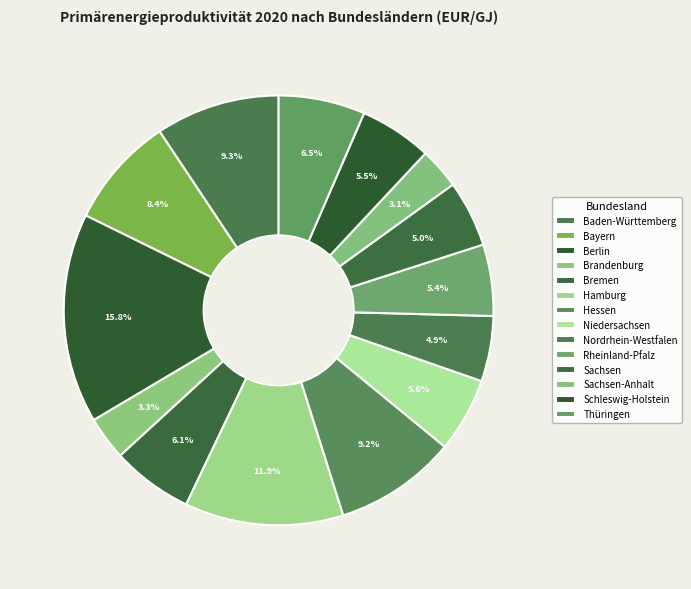

Which has a higher value, Rheinland-Pfalz or Nordrhein-Westfalen?

Rheinland-Pfalz